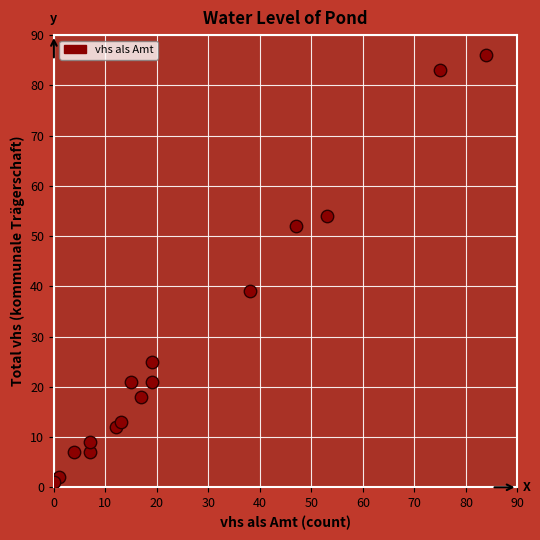

What Y value in the scatter plot is closest to 43?

39